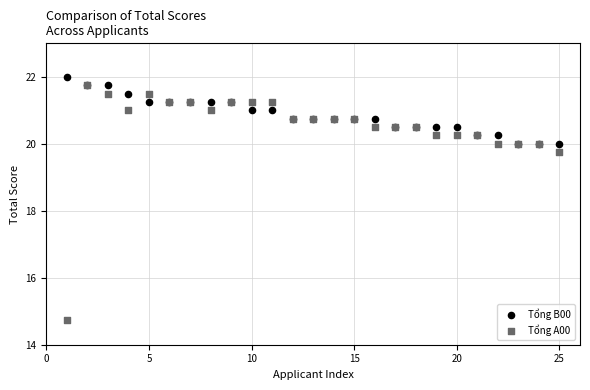

Across all series, what Y value is closest to 18?

19.8